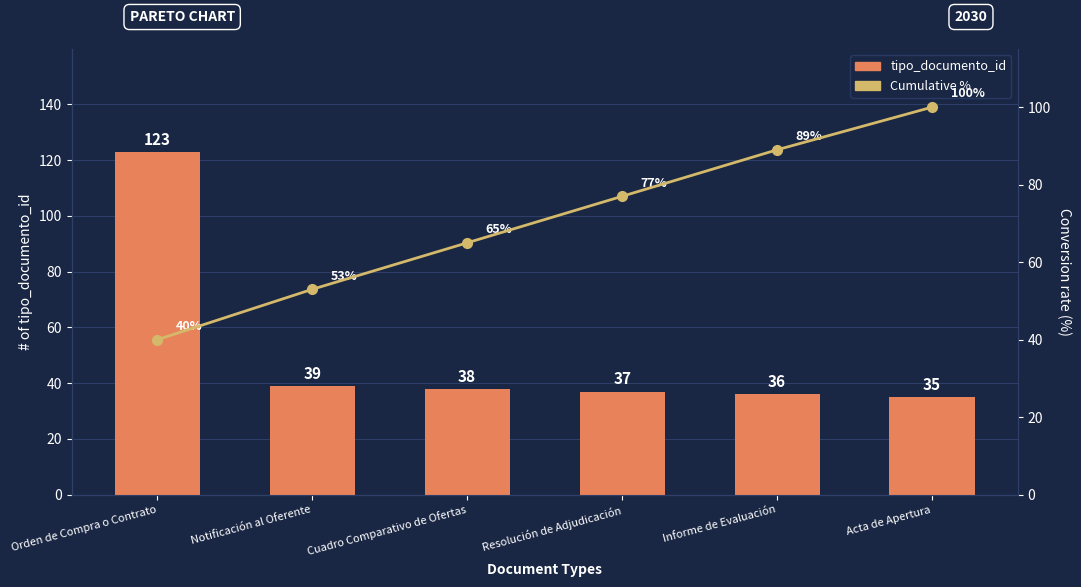

What is the value of the tipo_documento_id bar at the 1st from the left?

123